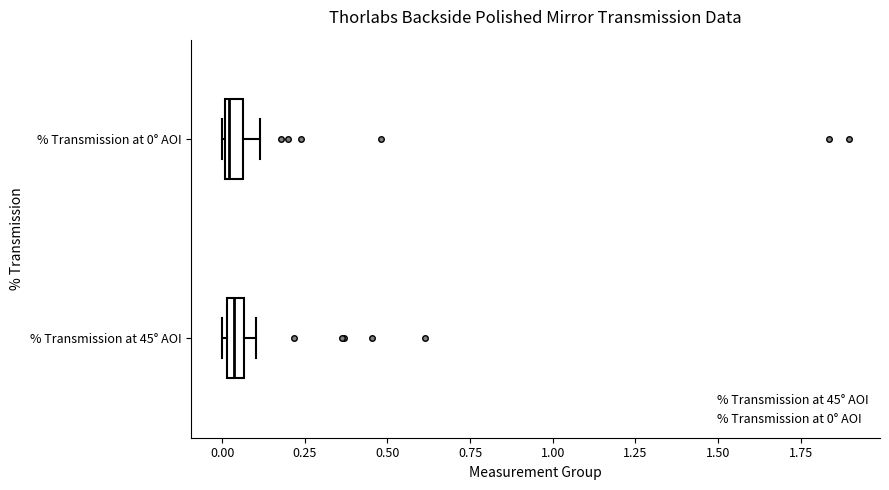

Where is the left edge of the box for % Transmission at 0° AOI on the x-axis? The values are not printed on the chart, so give them approximately, as read against the axis.

0.00